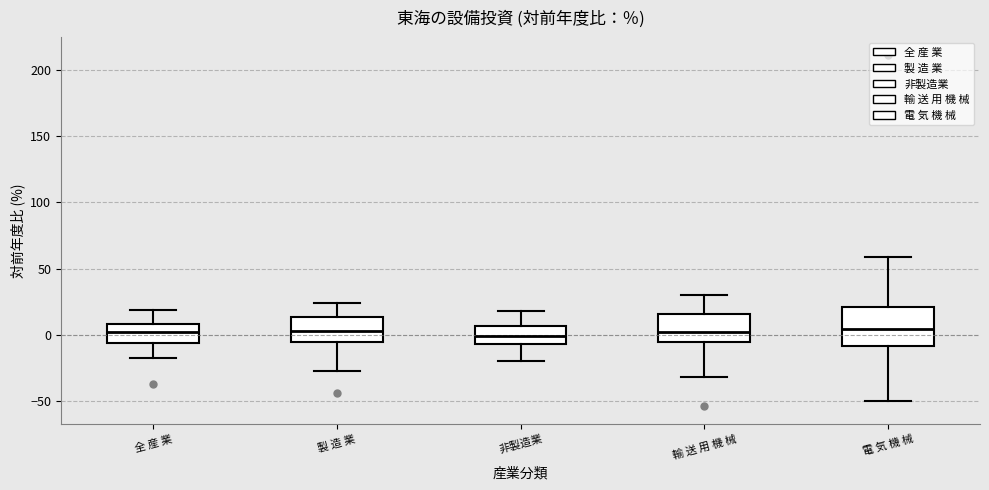

Which box is the tallest, from its lower edge to its upper edge?

電 気 機 械